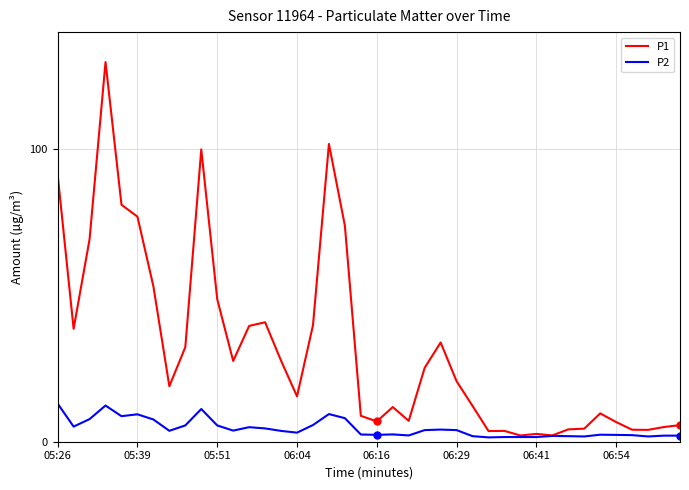

Is this an area chart (filled region under the line)?

No